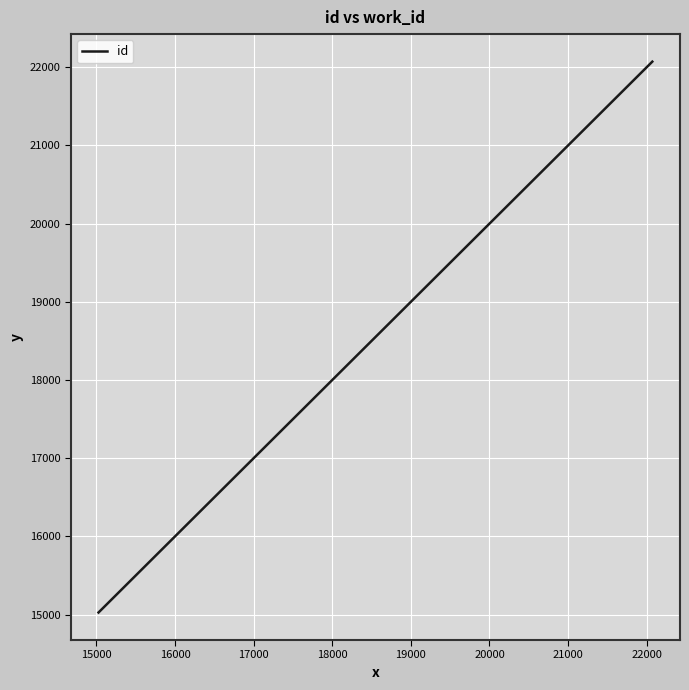

What is the maximum value shown in the chart?

22071